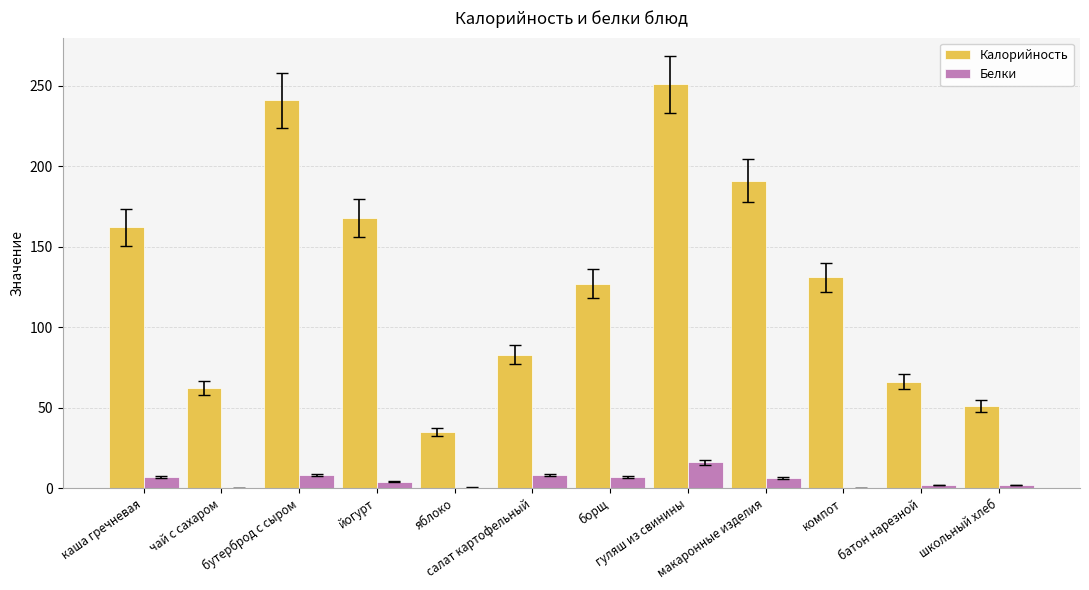

Which series has the largest total across all categories?

Калорийность